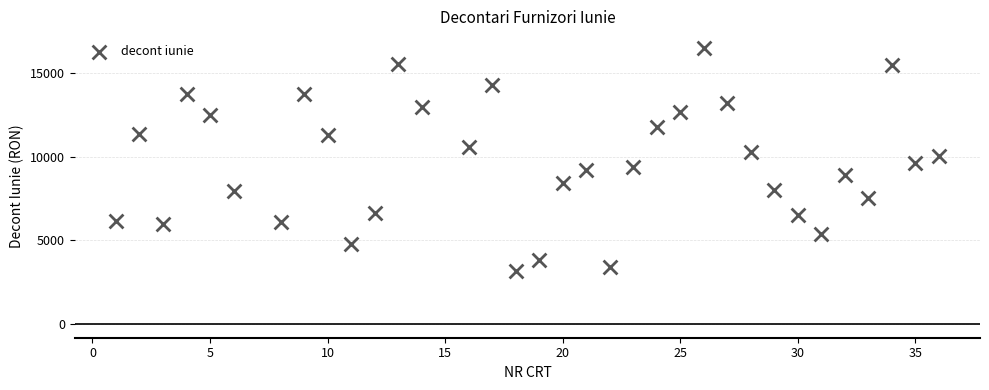

What is the range of Y values (max minus min)?

13320.0